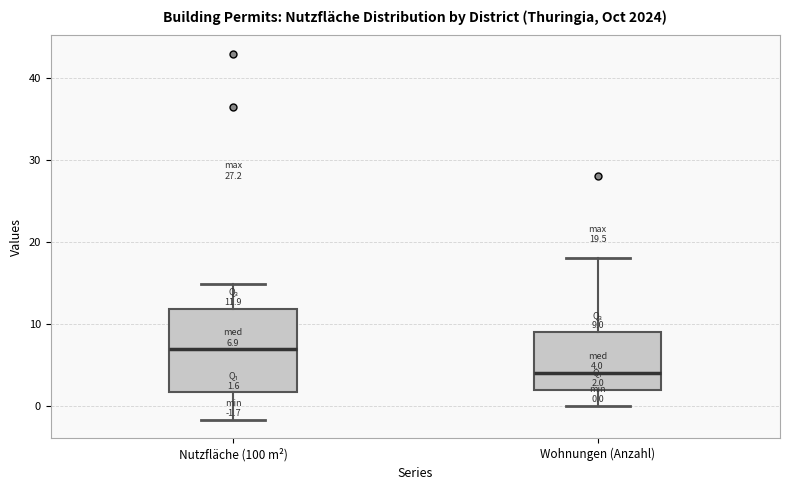

Which box's median line is the lowest?

Wohnungen (Anzahl)